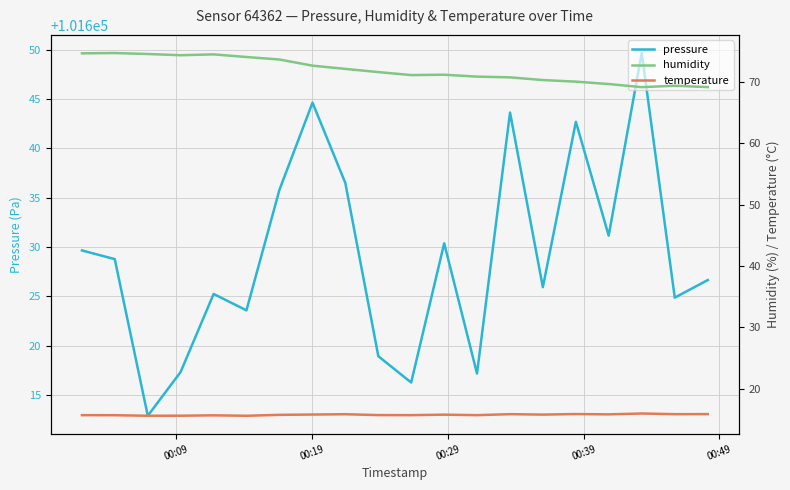

What is the lowest value of the pressure series?

101612.9